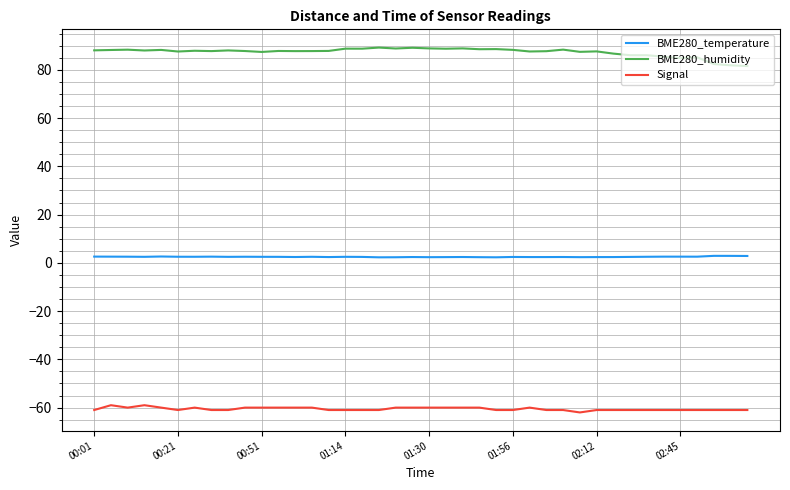

What is the smallest value displayed?

-62.0